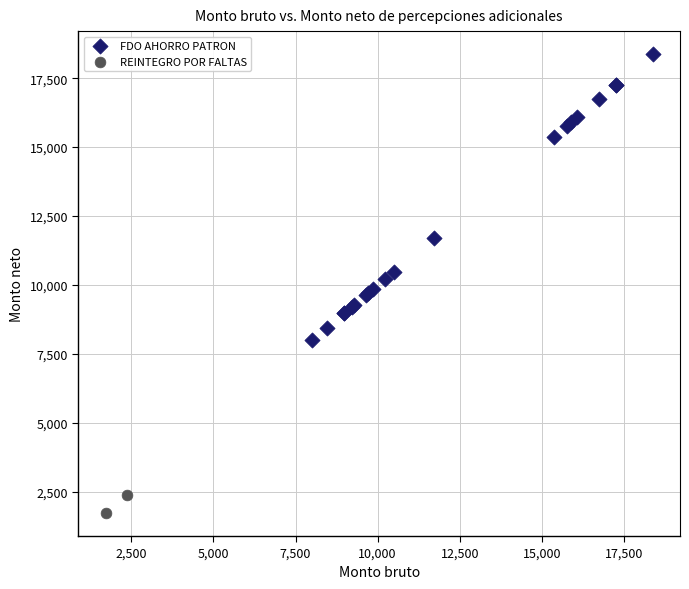

What are all the series names shown in the legend?

FDO AHORRO PATRON, REINTEGRO POR FALTAS